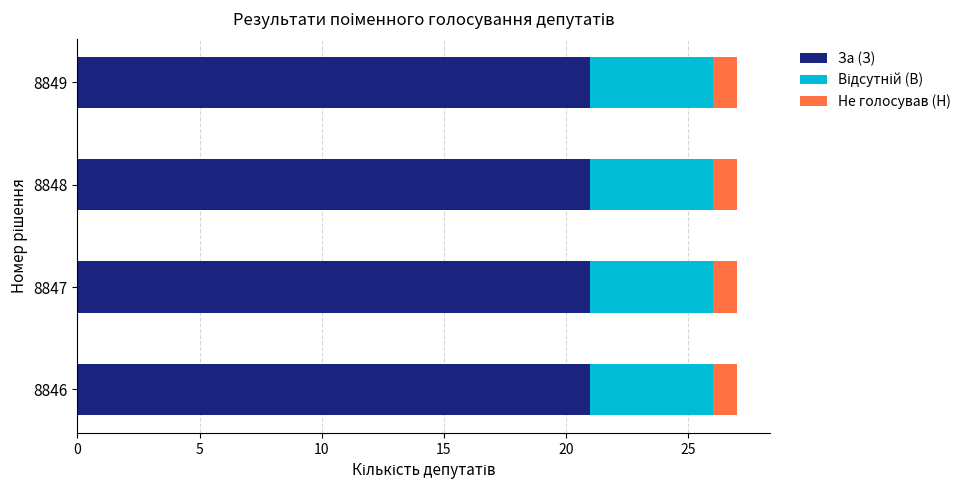

What is the sum of the За (З) values at 8847 and 8849?

42